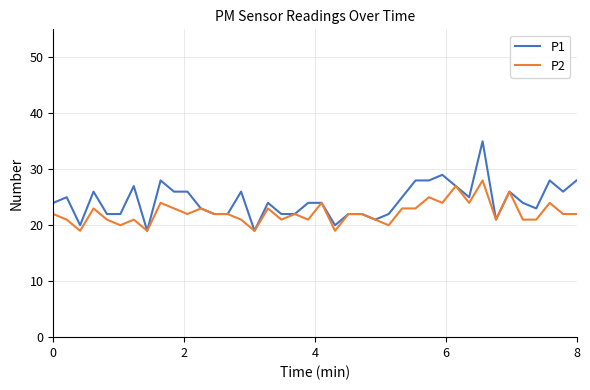

Which series has the largest range (max minus min)?

P1